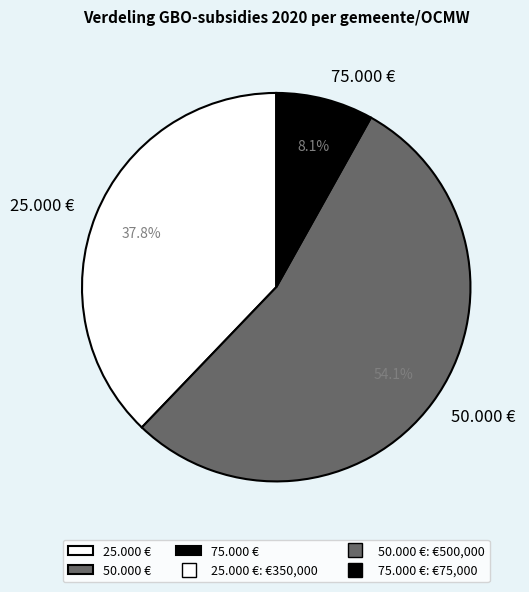

Between 75.000 € and 25.000 €, which is larger?

25.000 €